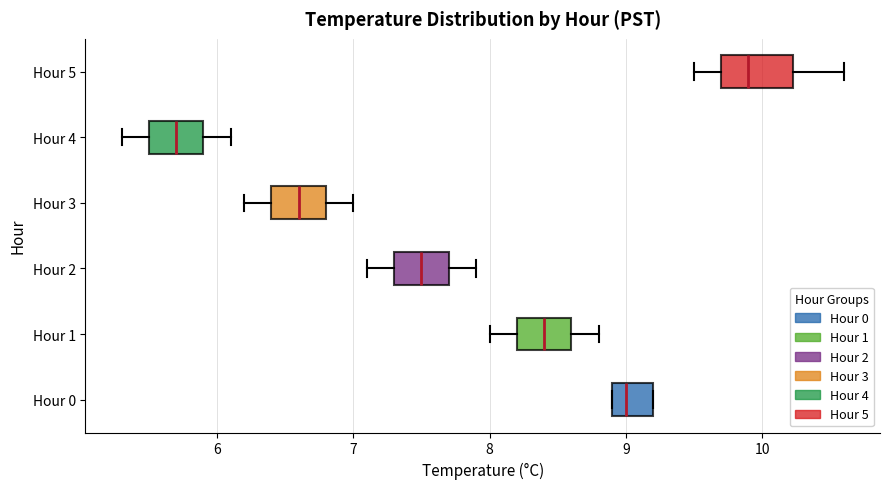

Reading bottom to top, transcribe this box plot: for each box, give where its median line is, the range the box spans, and where its two whiskers end, as read against the x-axis. The values are not printed on the chart, so give them approximately, as read against the axis.

Hour 0: median 9.0, box 8.9 to 9.2, whiskers 8.9 to 9.2
Hour 1: median 8.4, box 8.2 to 8.6, whiskers 8.0 to 8.8
Hour 2: median 7.5, box 7.3 to 7.7, whiskers 7.1 to 7.9
Hour 3: median 6.6, box 6.4 to 6.8, whiskers 6.2 to 7.0
Hour 4: median 5.7, box 5.5 to 5.9, whiskers 5.3 to 6.1
Hour 5: median 9.9, box 9.7 to 10.2, whiskers 9.5 to 10.6